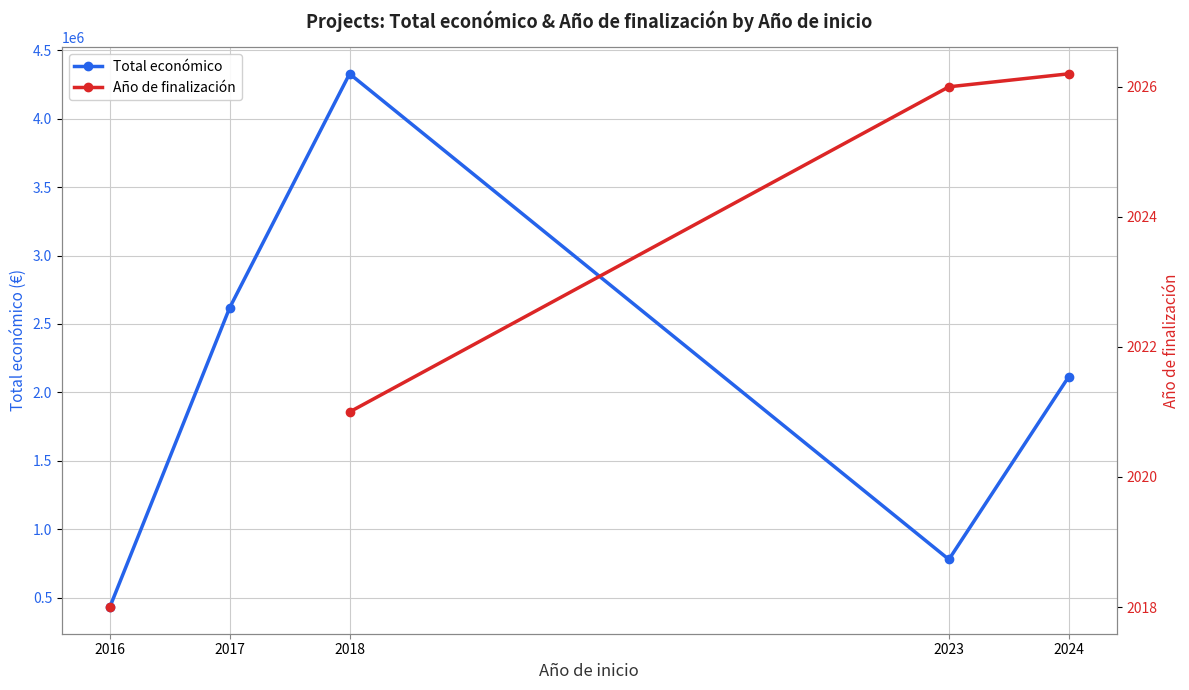

How many values in the Total económico series exceed 2114969?

2